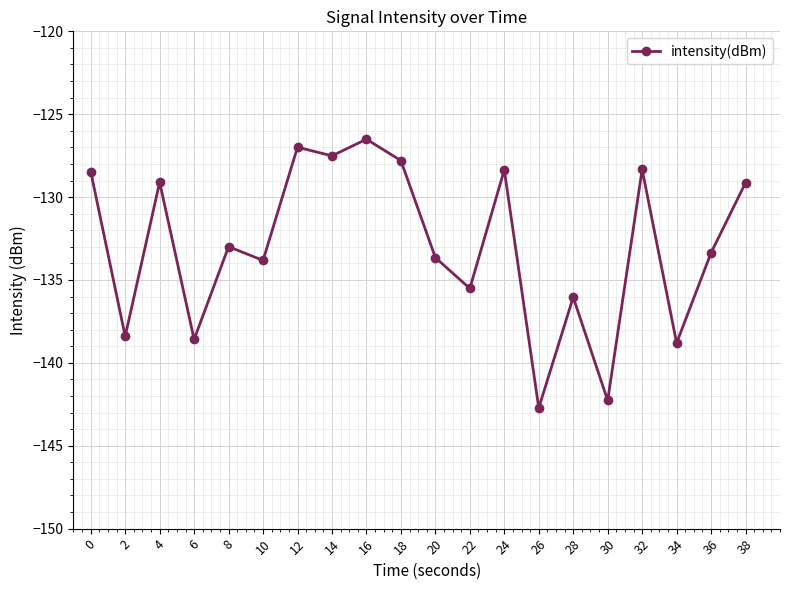

What is the value of the 2nd point from the left?

-138.4